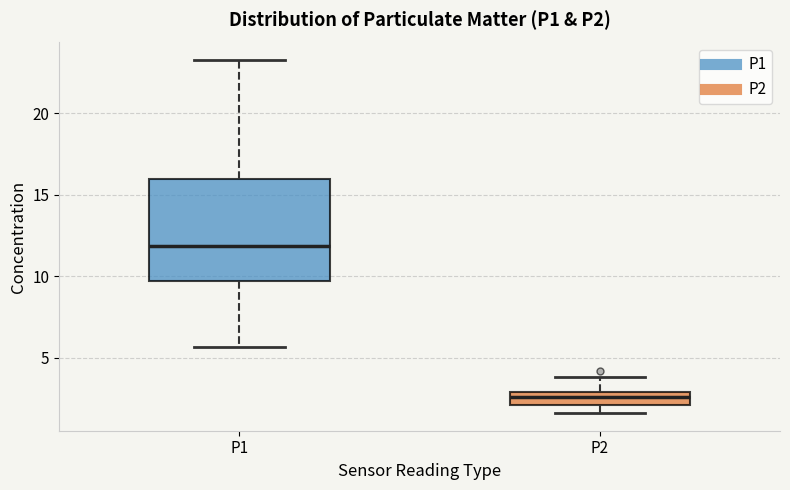

Reading left to right, transcribe this box plot: for each box, give where its median line is, the range the box spans, and where its two whiskers end, as read against the y-axis. The values are not printed on the chart, so give them approximately, as read against the axis.

P1: median 12.0, box 9.5 to 16.0, whiskers 5.5 to 23.5
P2: median 2.5, box 2.0 to 3.0, whiskers 1.5 to 4.0